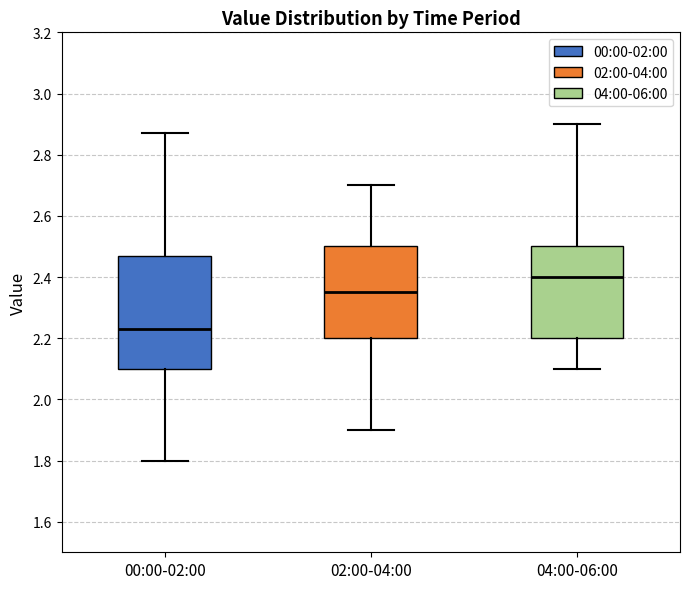

Where does the upper whisker of the box for 02:00-04:00 end on the y-axis? The values are not printed on the chart, so give them approximately, as read against the axis.

2.70